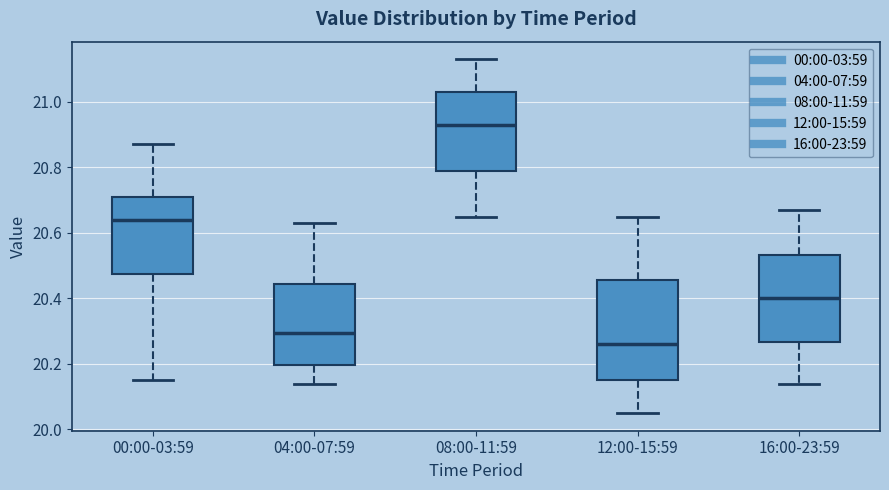

Reading left to right, transcribe this box plot: for each box, give where its median line is, the range the box spans, and where its two whiskers end, as read against the y-axis. The values are not printed on the chart, so give them approximately, as read against the axis.

00:00-03:59: median 20.64, box 20.48 to 20.72, whiskers 20.16 to 20.88
04:00-07:59: median 20.30, box 20.20 to 20.44, whiskers 20.14 to 20.64
08:00-11:59: median 20.94, box 20.80 to 21.04, whiskers 20.66 to 21.14
12:00-15:59: median 20.26, box 20.16 to 20.46, whiskers 20.06 to 20.66
16:00-23:59: median 20.40, box 20.26 to 20.54, whiskers 20.14 to 20.68